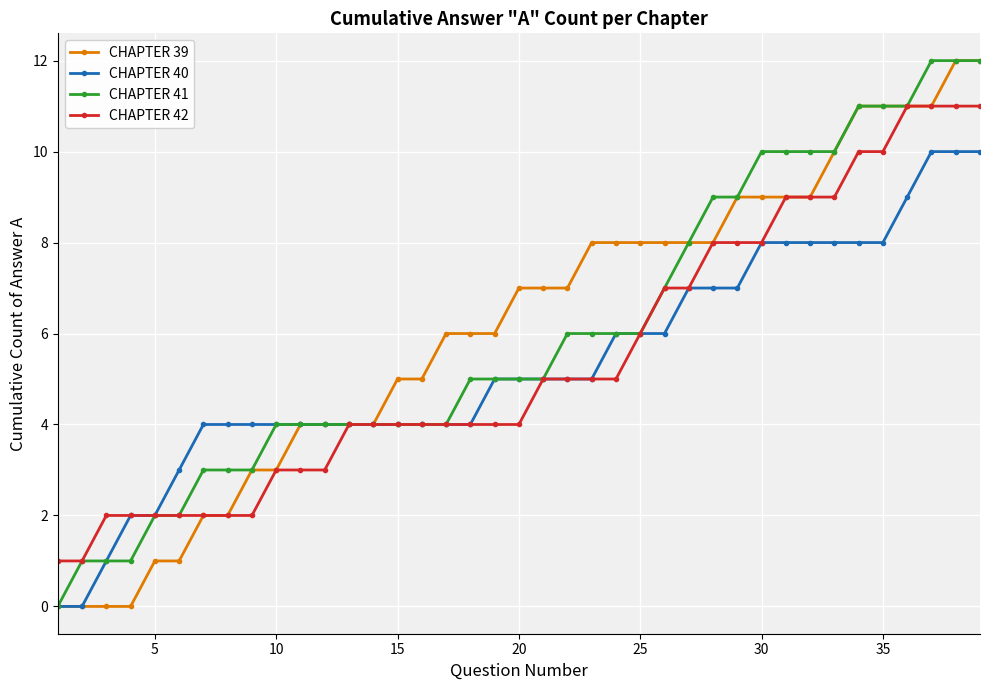

Count the CHAPTER 42 values in the range 3 to 8.

21